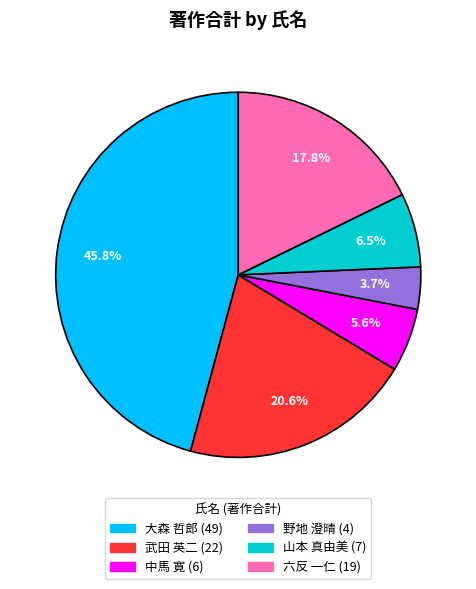

Is there a majority slice in this chart?

No